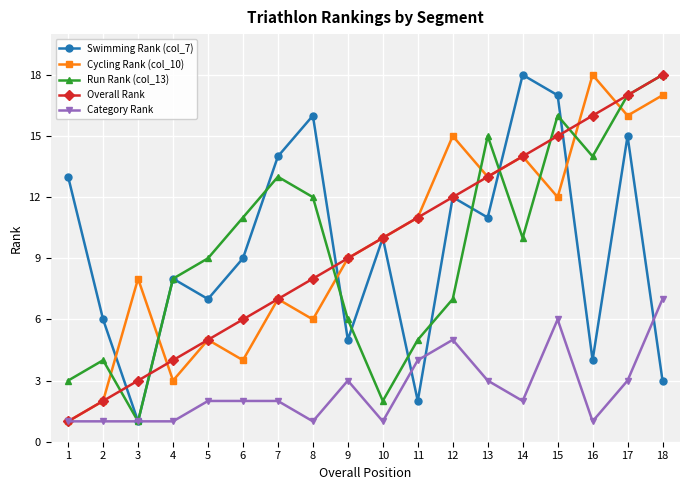

Rank the categories by Run Rank (col_13) value from lowest to highest.

3, 10, 1, 2, 11, 9, 12, 4, 5, 14, 6, 8, 7, 16, 13, 15, 17, 18